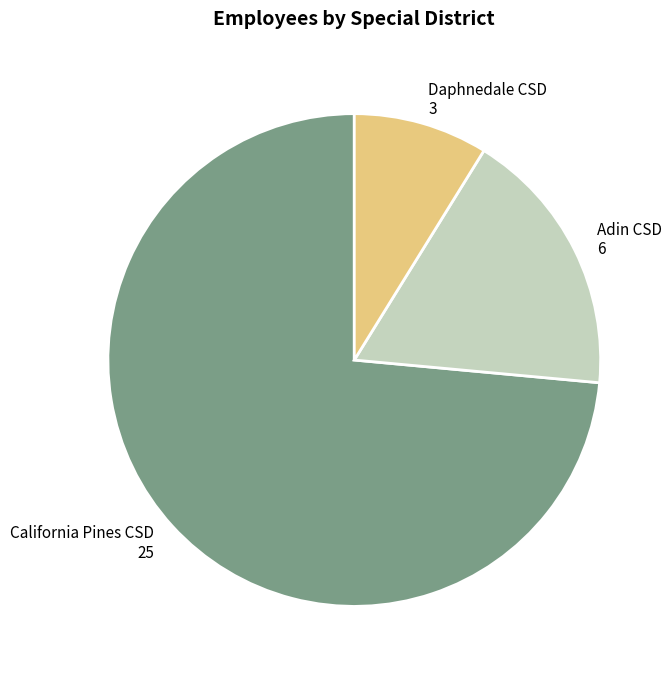

Is there any slice that represents more than half of the pie?

Yes